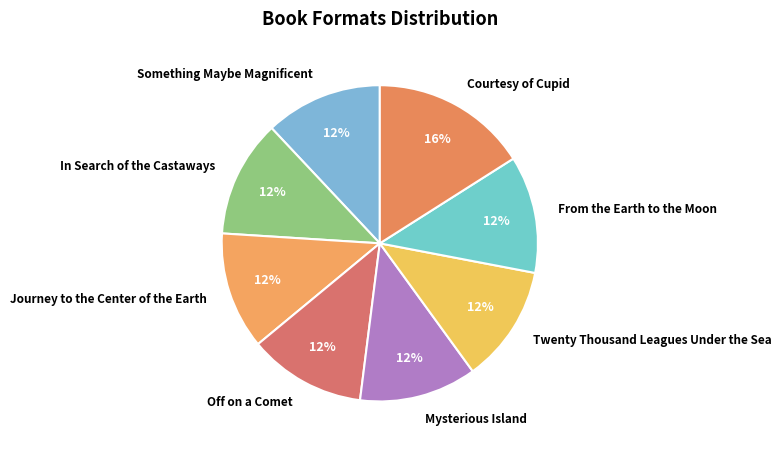

Is the sum of Something Maybe Magnificent and Journey to the Center of the Earth greater than half?

No